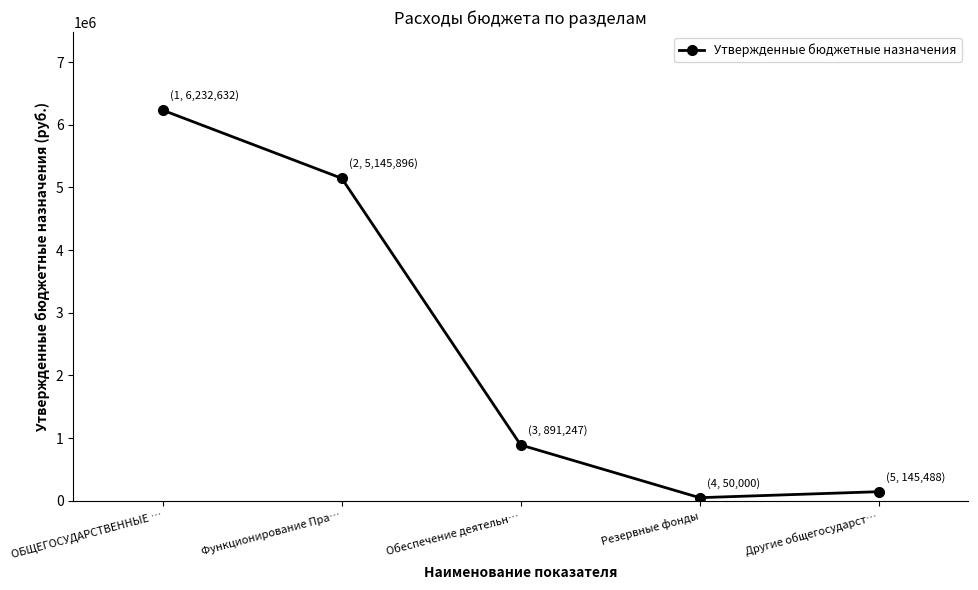

Where does the data first go above 891247?

ОБЩЕГОСУДАРСТВЕННЫЕ …